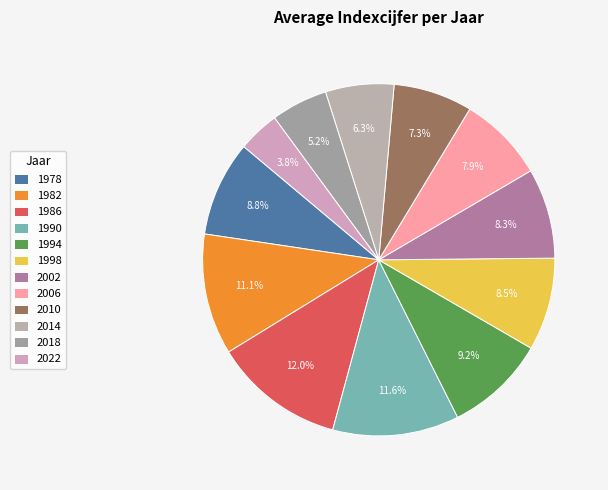

Is the sum of 1982 and 1990 greater than half?

No